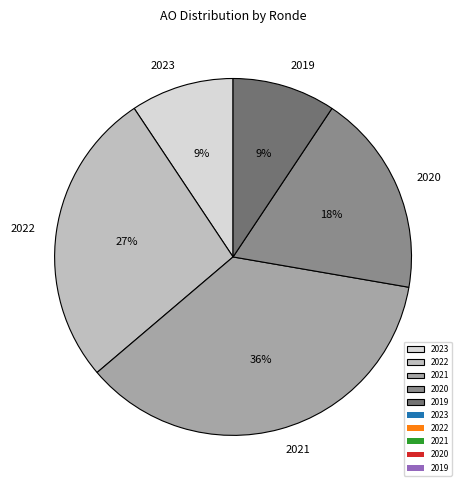

Combined, do 2020 and 2022 account for over 50%?

No